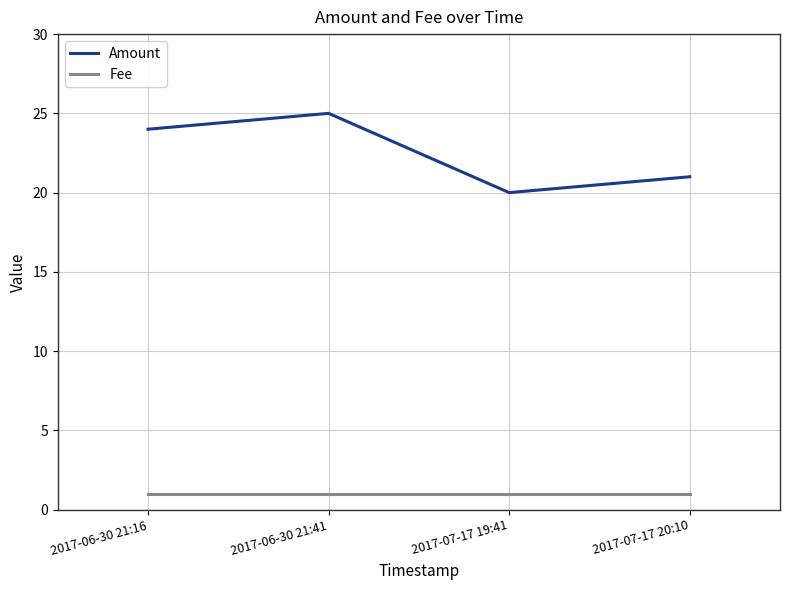

List the series in order of their peak value, highest first.

Amount, Fee